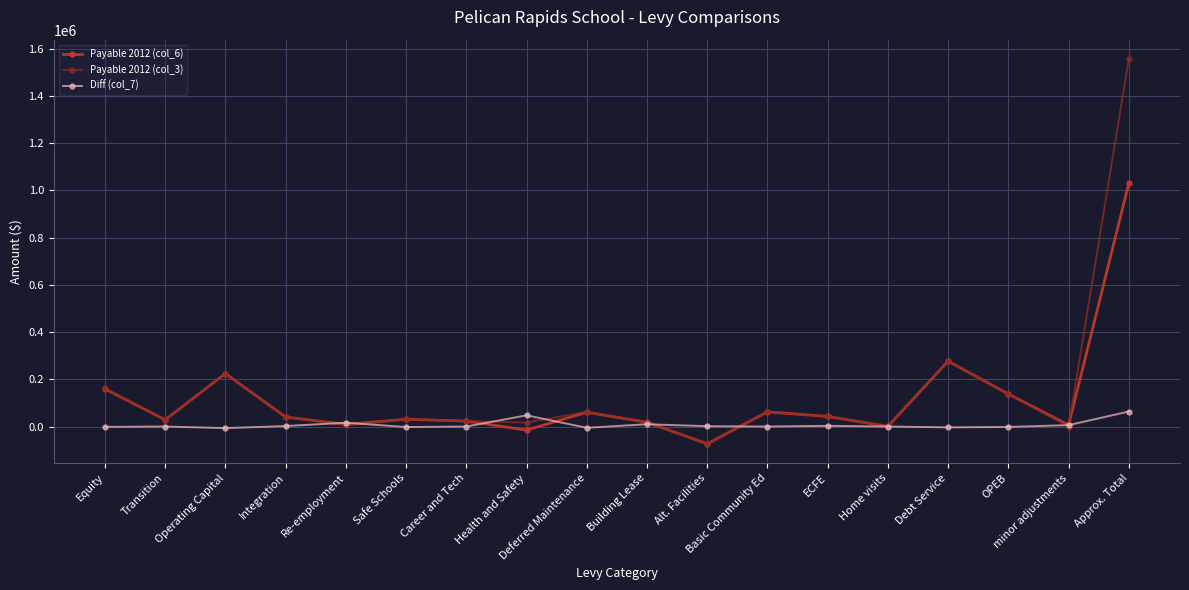

Which series has the widest spread of values?

Payable 2012 (col_3)